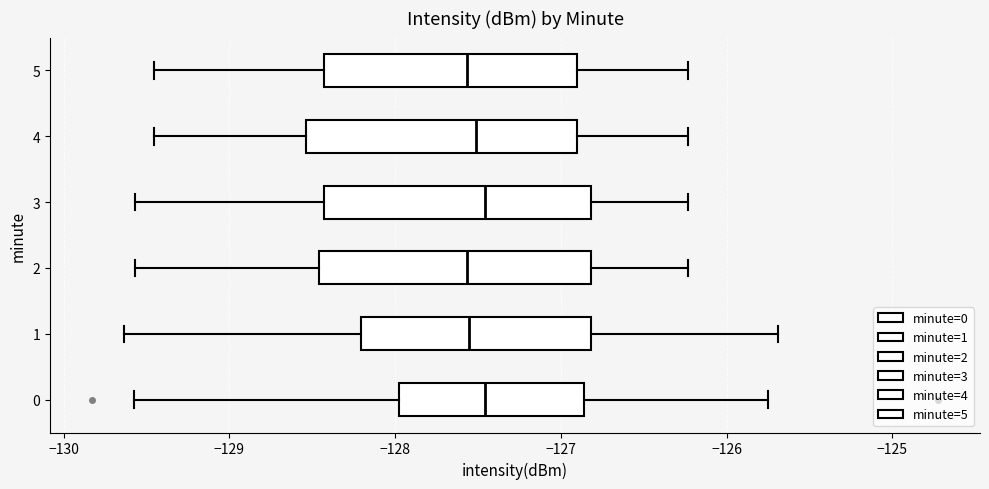

Reading bottom to top, read every box against the x-axis: the position of its median line, the range the box covers, and the ends of its whiskers. The values are not printed on the chart, so give them approximately, as read against the axis.

0: median -127.5, box -128.0 to -126.9, whiskers -129.6 to -125.8
1: median -127.6, box -128.2 to -126.8, whiskers -129.6 to -125.7
2: median -127.6, box -128.5 to -126.8, whiskers -129.6 to -126.2
3: median -127.5, box -128.4 to -126.8, whiskers -129.6 to -126.2
4: median -127.5, box -128.5 to -126.9, whiskers -129.5 to -126.2
5: median -127.6, box -128.4 to -126.9, whiskers -129.5 to -126.2